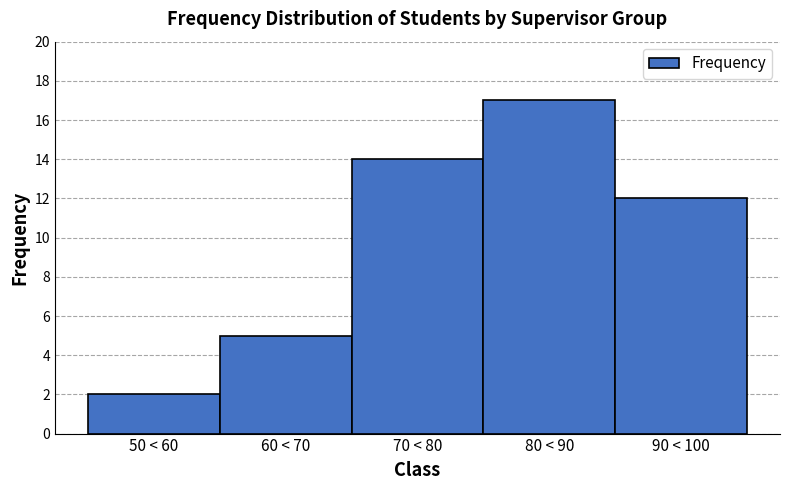

Reading left to right, what are all the values shown in this chart?

50 < 60=2	60 < 70=5	70 < 80=14	80 < 90=17	90 < 100=12